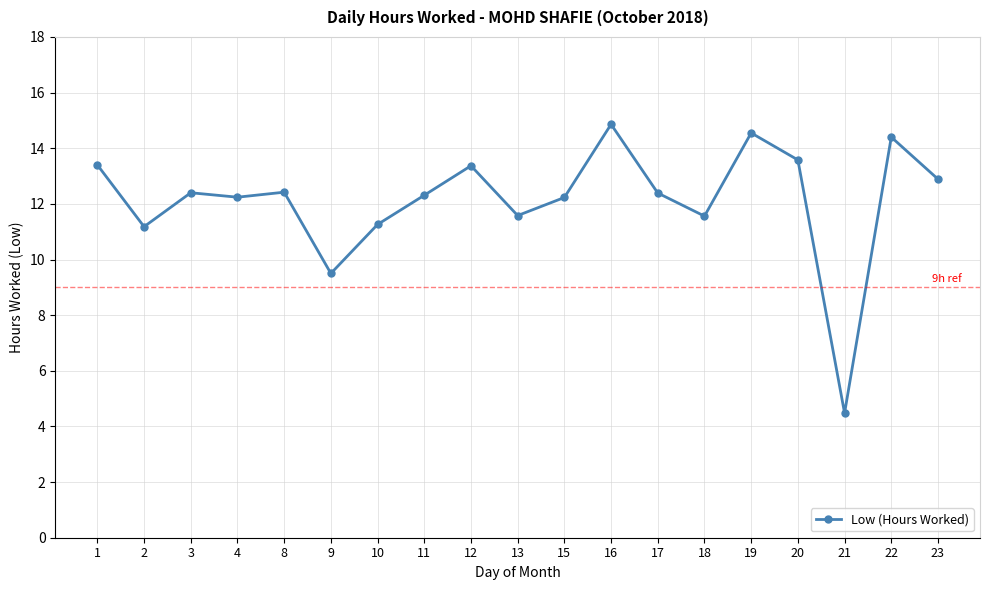

What is the minimum value shown in the chart?

4.5